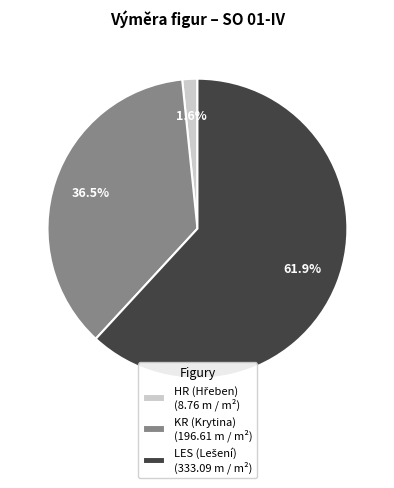

What percentage is NOT represented by KR (Krytina) (196.61 m / m²)?

63.5%